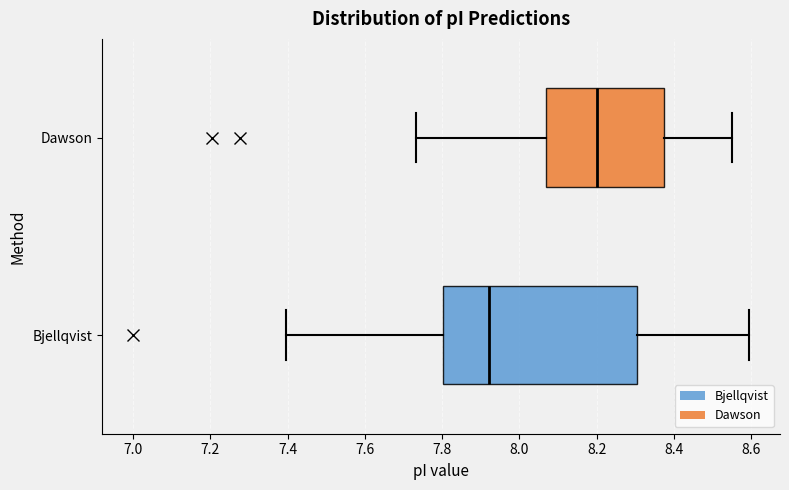

Where is the right edge of the box for Bjellqvist on the x-axis? The values are not printed on the chart, so give them approximately, as read against the axis.

8.30